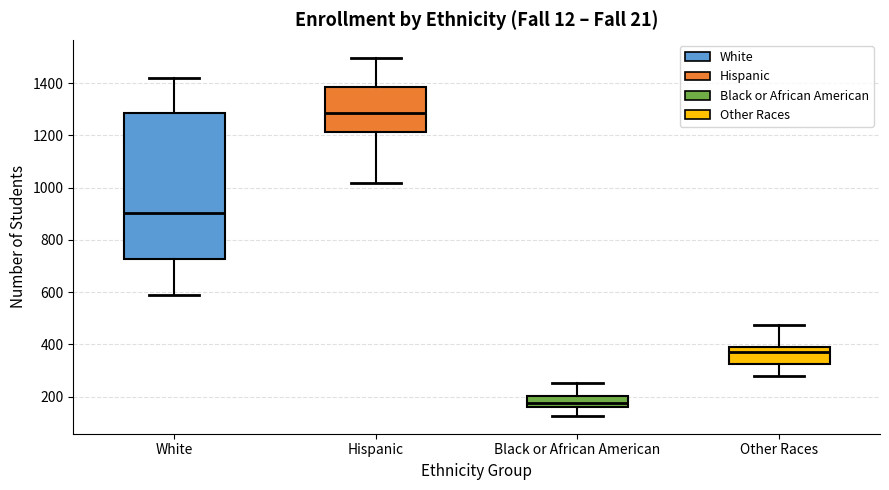

Which box is the tallest, from its lower edge to its upper edge?

White